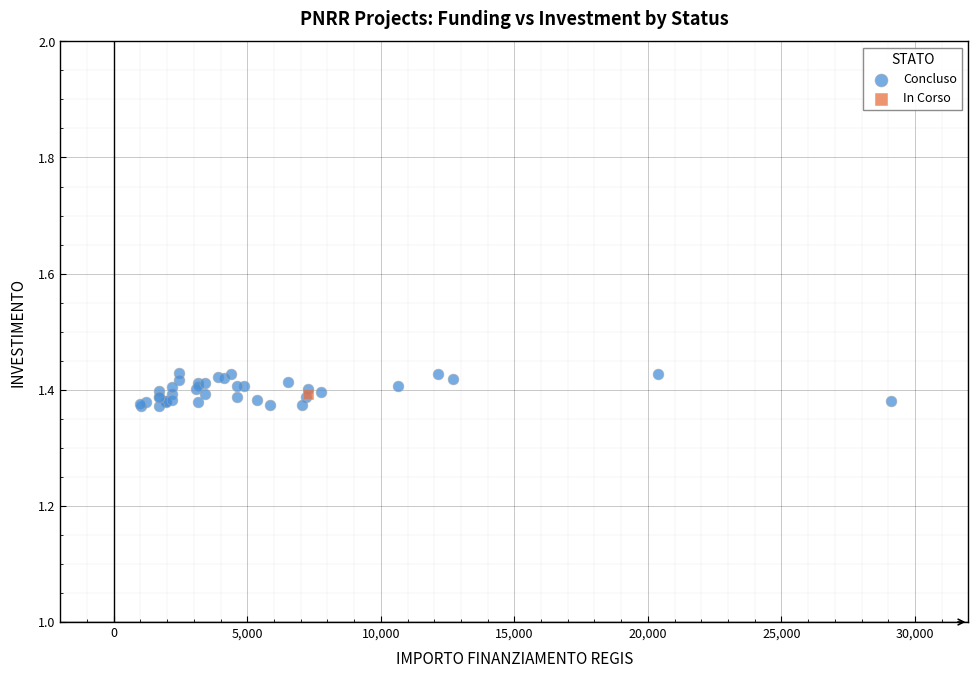

What are all the series names shown in the legend?

Concluso, In Corso